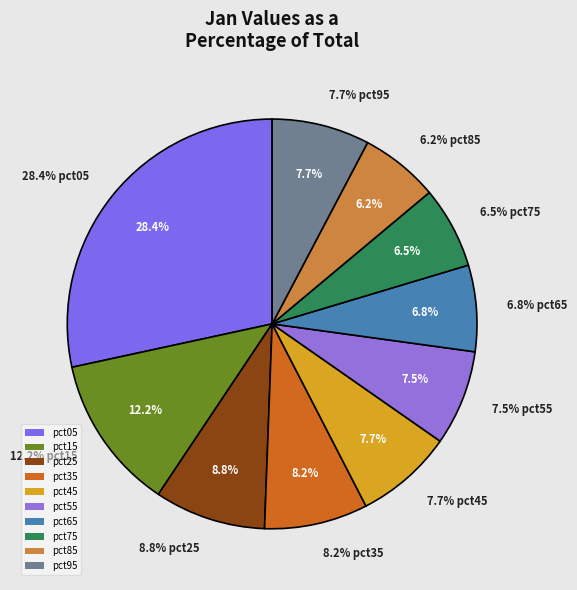

To the nearest percent, what is the difference between the largest and smallest slice percentages?

22%